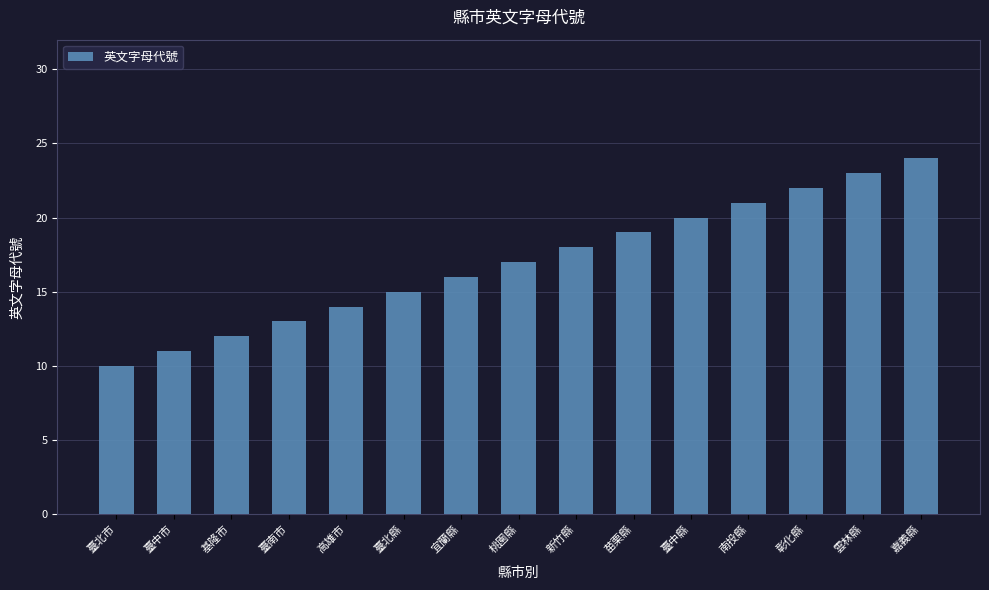

What is the change in value from 臺中市 to 基隆市?

+1